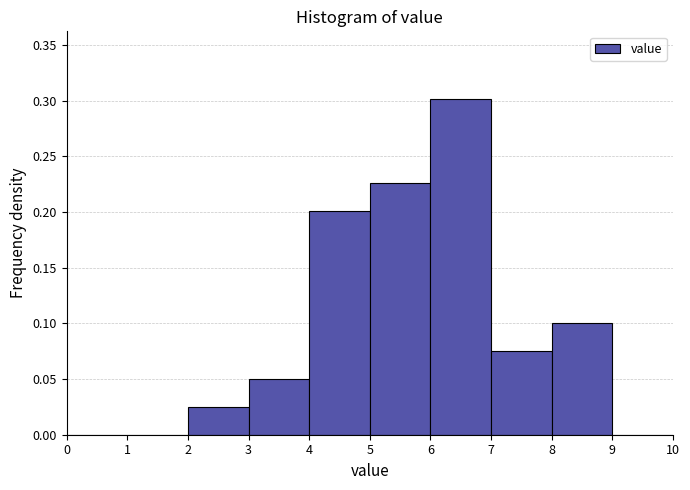

Reading left to right, list every bar in this chart as the range it spans on the x-axis followed by its height. The values are not printed on the chart, so give them approximately, as read against the axis.

0 to 1: 0
1 to 2: 0
2 to 3: 0.025
3 to 4: 0.050
4 to 5: 0.200
5 to 6: 0.225
6 to 7: 0.300
7 to 8: 0.075
8 to 9: 0.100
9 to 10: 0